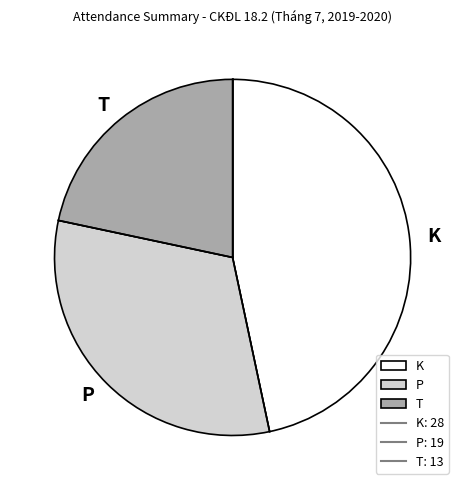

Does T represent more than half of the total?

No